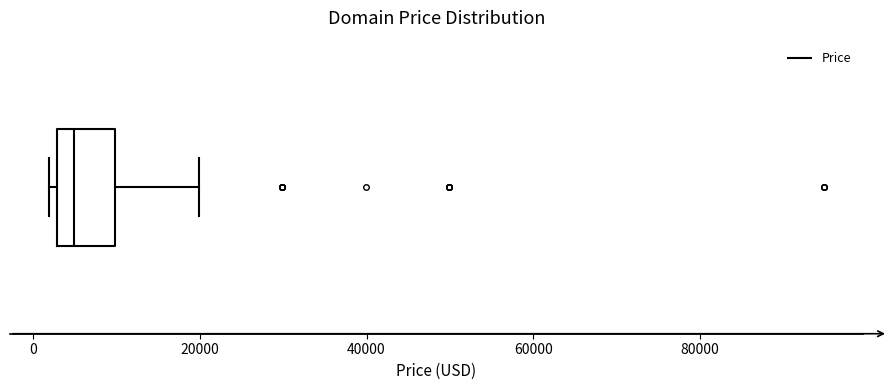

Where is the left edge of the box on the x-axis? The values are not printed on the chart, so give them approximately, as read against the axis.

2000